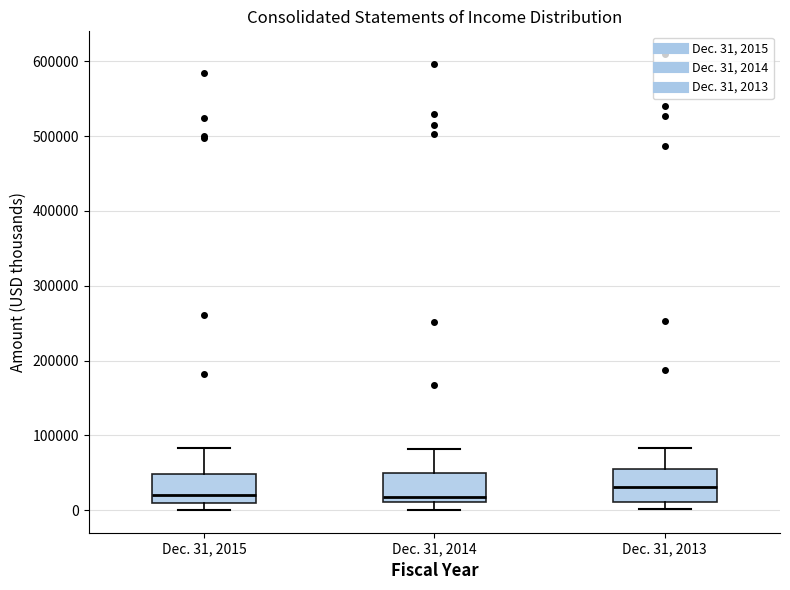

Reading left to right, read every box against the y-axis: the position of its median line, the range the box covers, and the ends of its whiskers. The values are not printed on the chart, so give them approximately, as read against the axis.

Dec. 31, 2015: median 20000, box 10000 to 50000, whiskers 0 to 80000
Dec. 31, 2014: median 20000, box 10000 to 50000, whiskers 0 to 80000
Dec. 31, 2013: median 30000, box 10000 to 50000, whiskers 0 to 80000